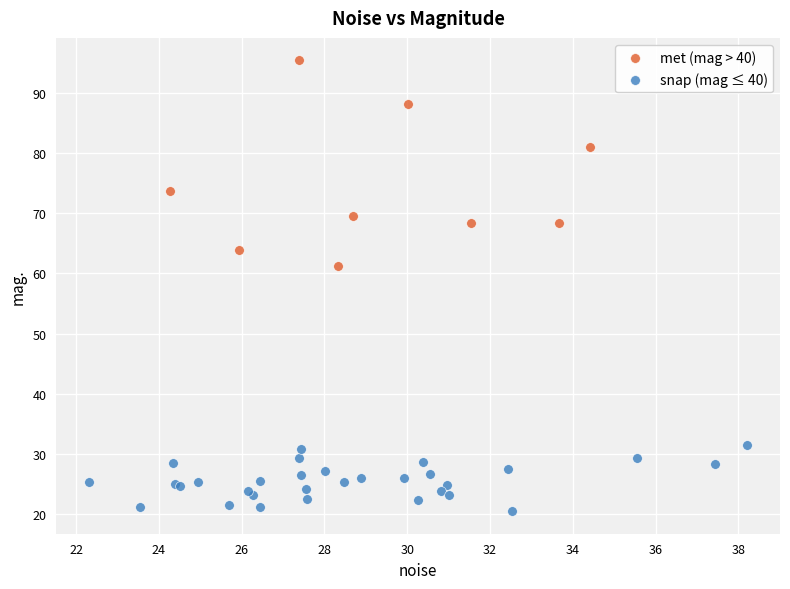

Which series has the widest spread of Y values?

met (mag > 40)